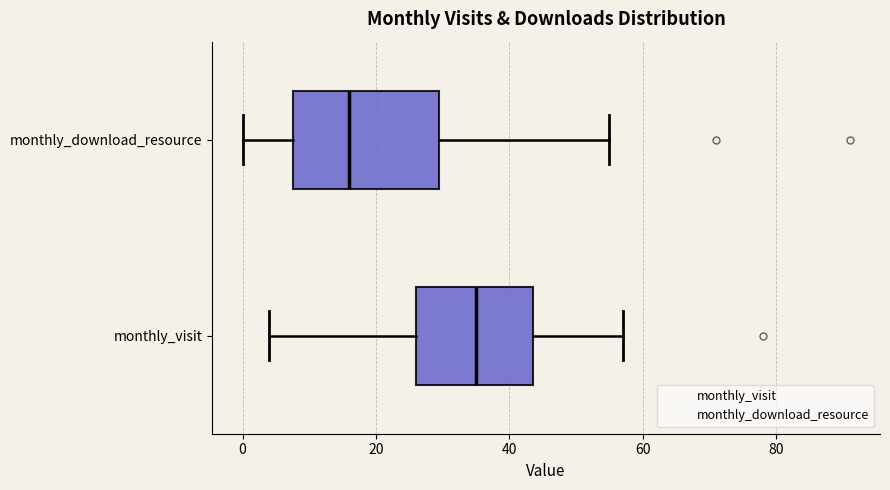

Which box has the furthest to the right median line?

monthly_visit